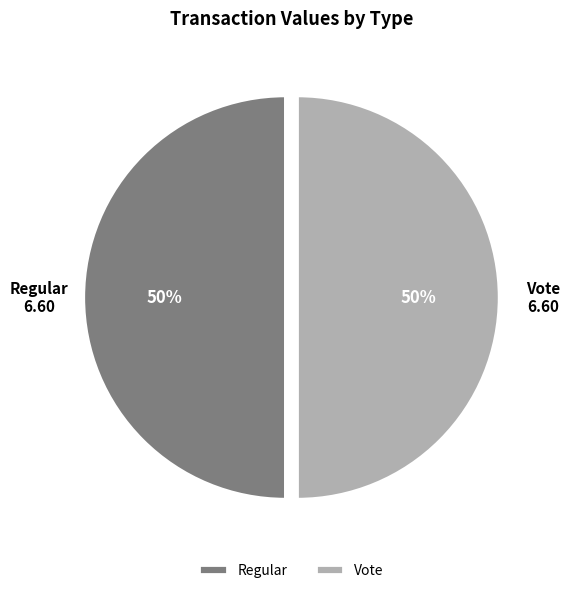

Count the number of slices in the pie.

2